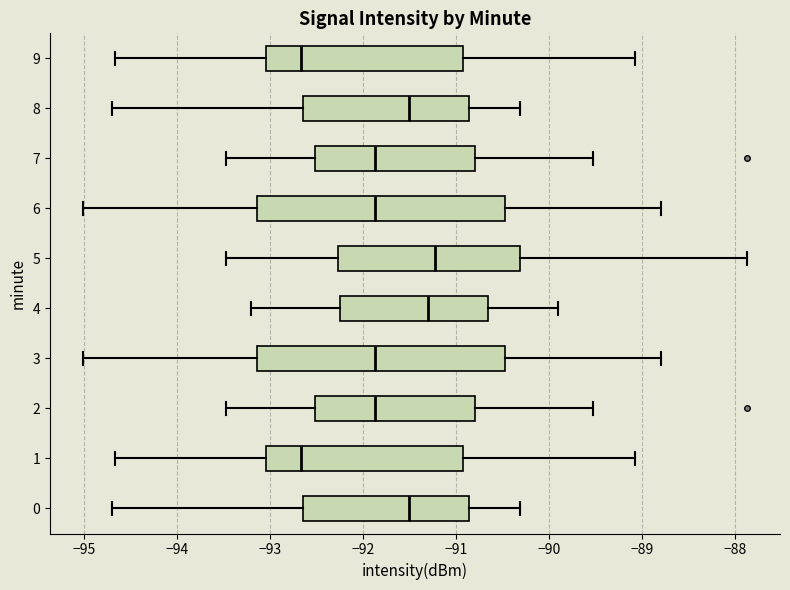

Where does the left whisker of the box at y = 8 end on the x-axis? The values are not printed on the chart, so give them approximately, as read against the axis.

-94.7